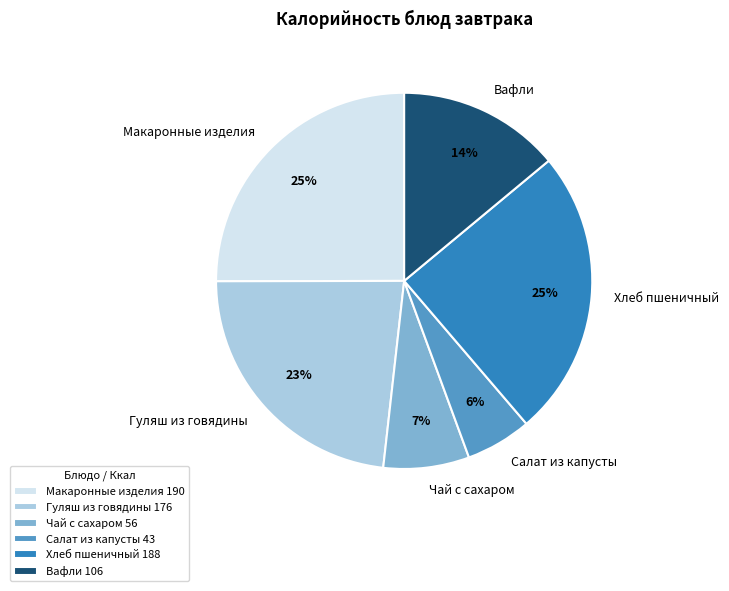

Between Салат из капусты and Макаронные изделия, which is larger?

Макаронные изделия